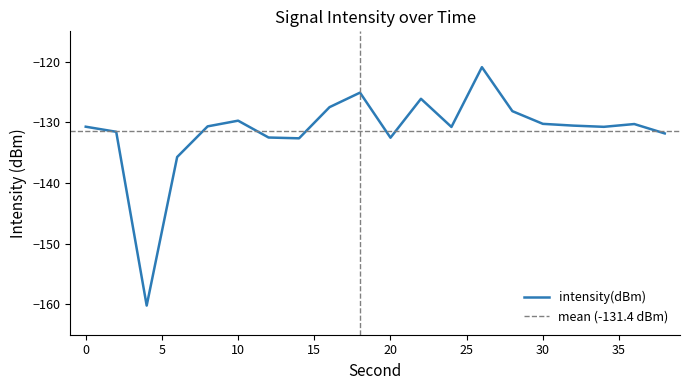

How many interior local valleys (lower than both neighbors) does the data have?

5